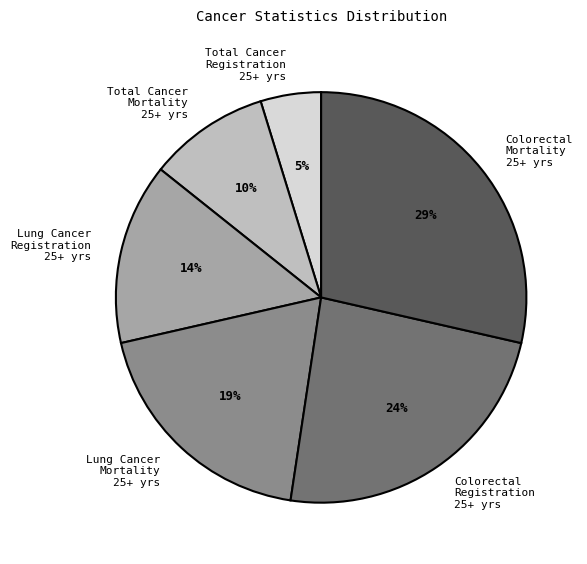

Is the sum of Total Cancer Registration 25+ yrs and Colorectal Registration 25+ yrs greater than half?

No